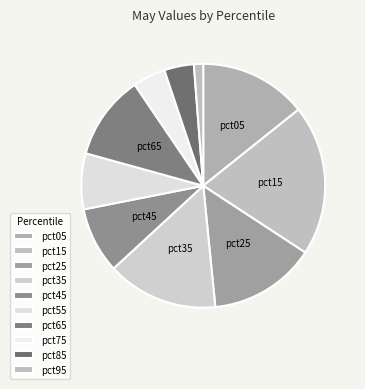

To the nearest percent, what is the combined percentage of pct65 and pct95?

12%